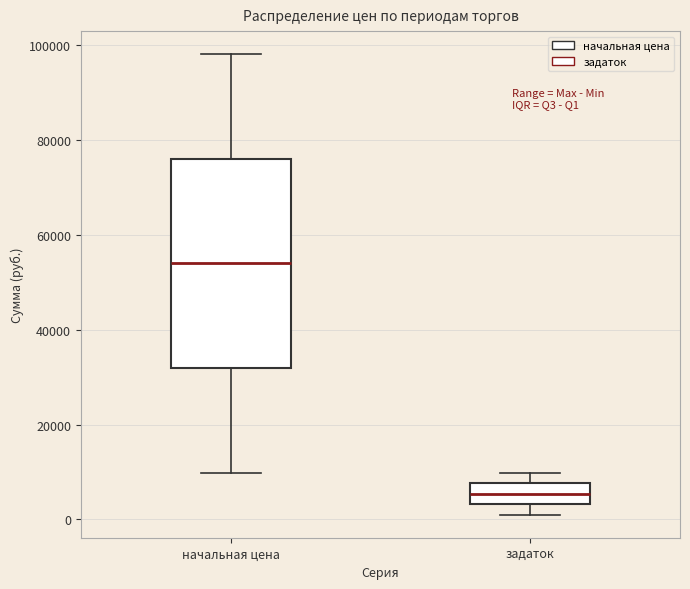

Reading left to right, read every box against the y-axis: the position of its median line, the range the box covers, and the ends of its whiskers. The values are not printed on the chart, so give them approximately, as read against the axis.

начальная цена: median 54000, box 32000 to 76000, whiskers 10000 to 98000
задаток: median 6000, box 4000 to 8000, whiskers 0 to 10000